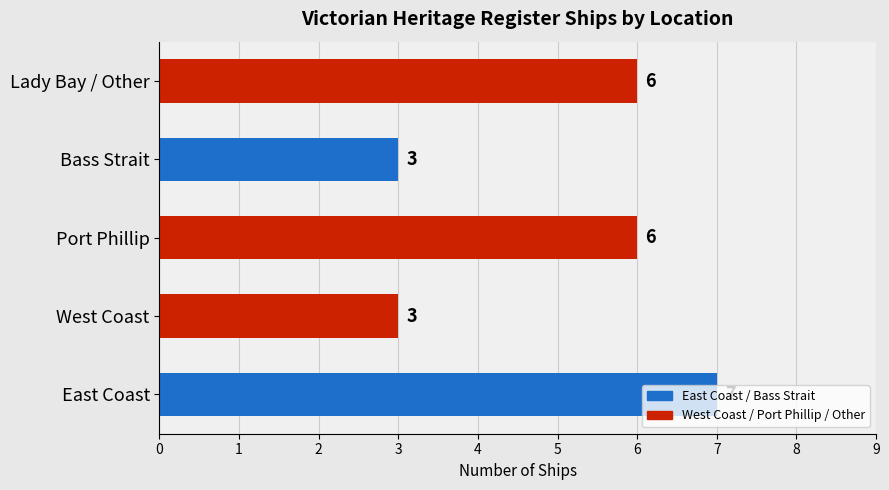

The value at East Coast is 2. True or false?

False